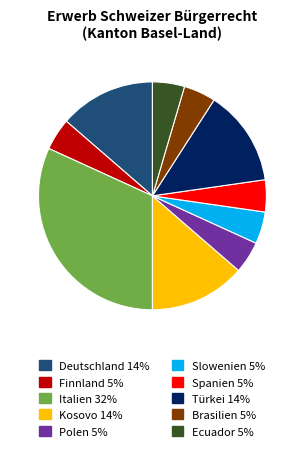

True or false: Kosovo accounts for 27% of the total.

False